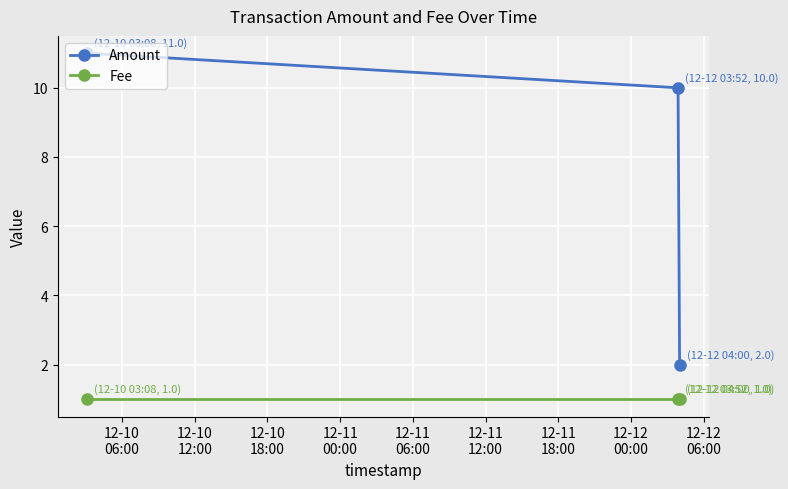

At how many categories does at least one series exceed 9?

2